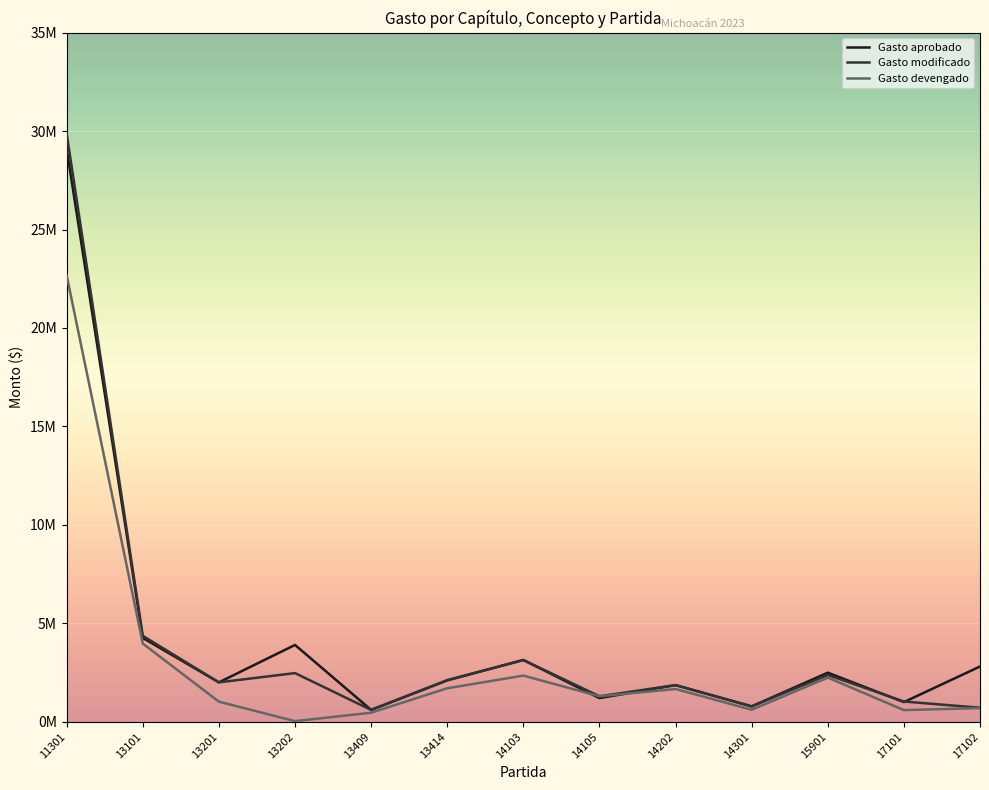

At which label is Gasto modificado closest to 15230840?

13101